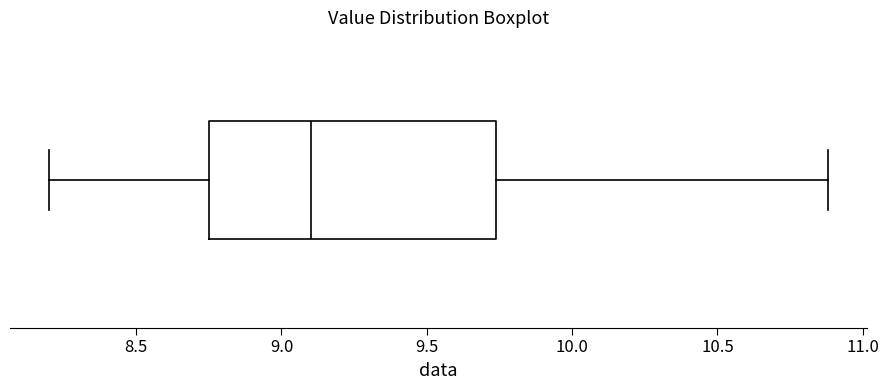

Read this box plot against the x-axis: the position of the median line, the range covered by the box, and the ends of both whiskers. The values are not printed on the chart, so give them approximately, as read against the axis.

median 9.10, box 8.75 to 9.75, whiskers 8.20 to 10.90